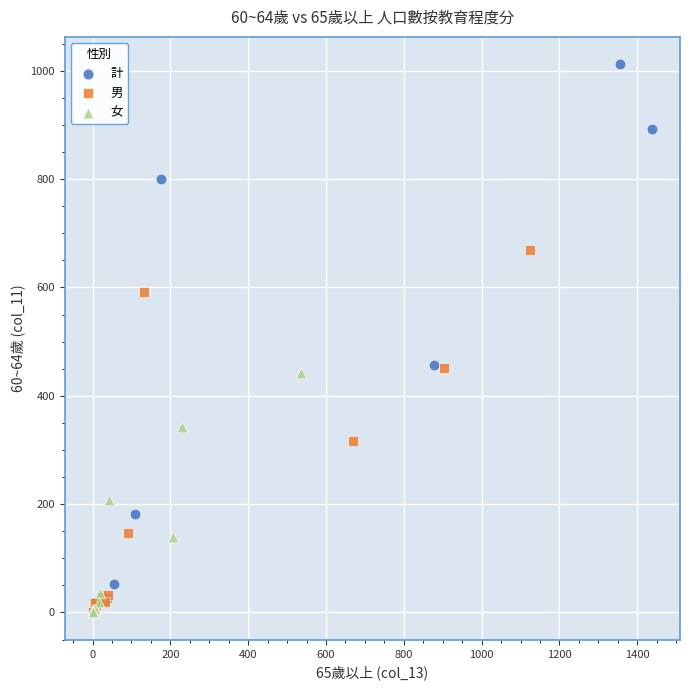

Which series has the widest spread of Y values?

計